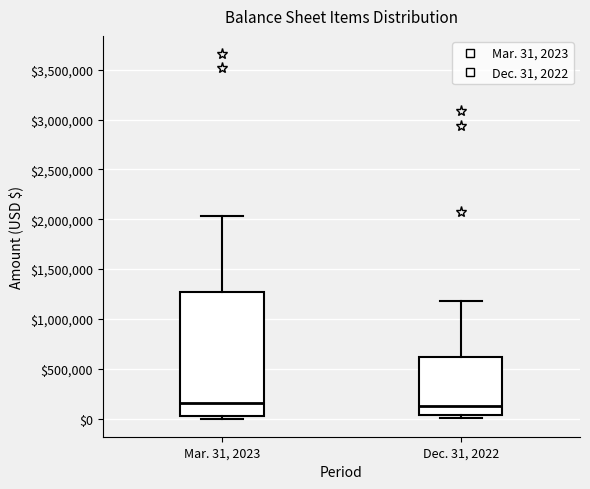

Where is the upper edge of the box for Mar. 31, 2023 on the y-axis? The values are not printed on the chart, so give them approximately, as read against the axis.

1250000